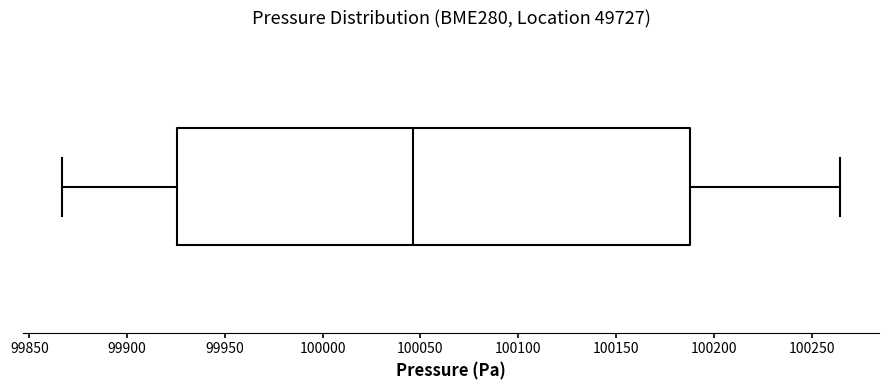

Read this box plot against the x-axis: the position of the median line, the range covered by the box, and the ends of both whiskers. The values are not printed on the chart, so give them approximately, as read against the axis.

median 100045, box 99925 to 100190, whiskers 99865 to 100265